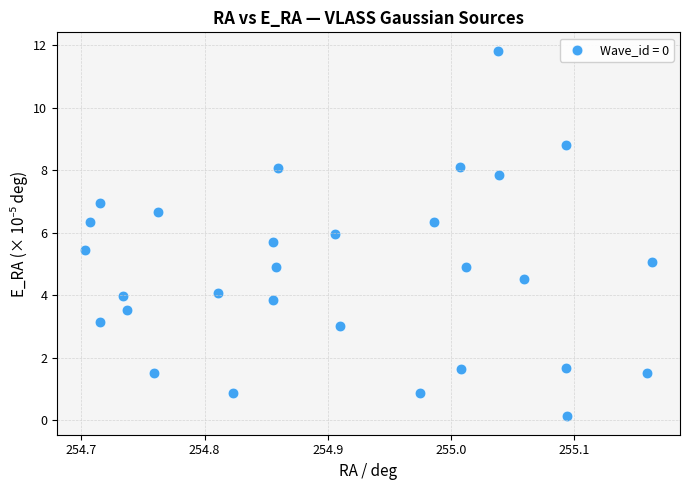

What is the range of Y values (max minus min)?

11.7